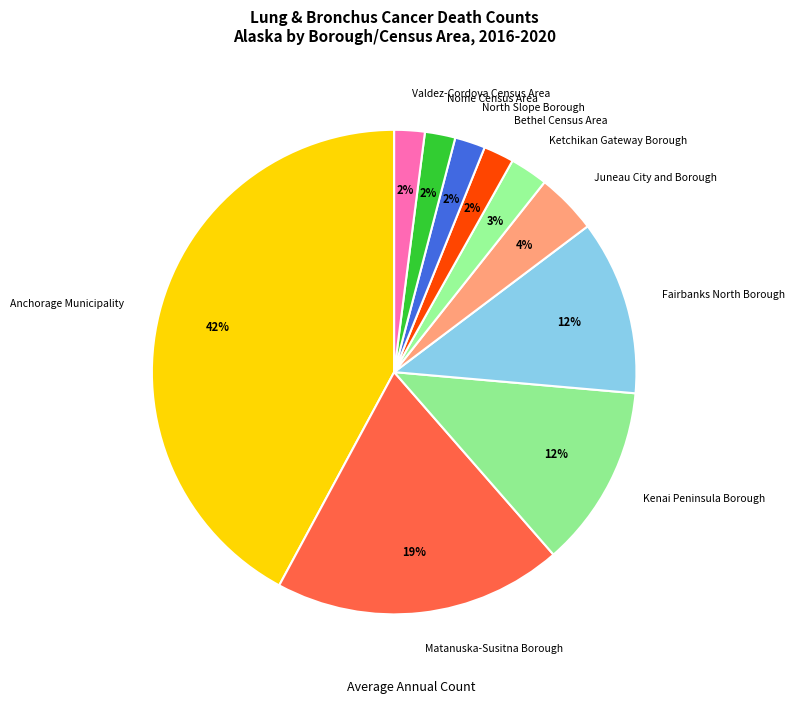

Does any single category account for the majority?

No